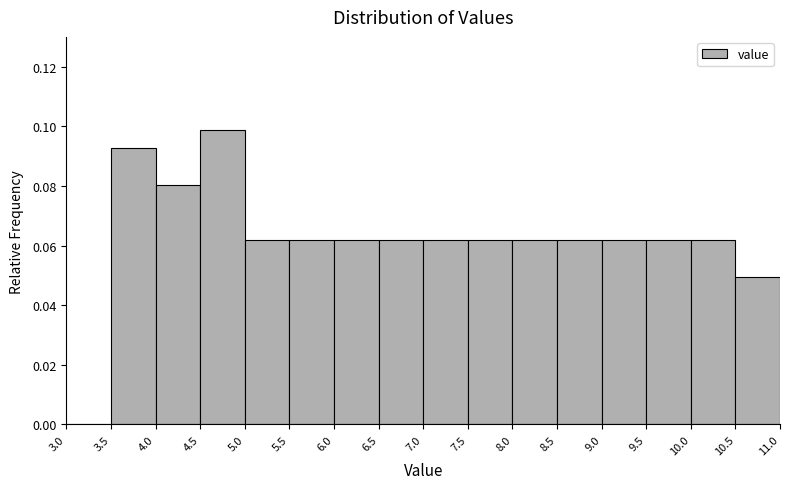

What is the height of the bar covering 5.0 to 5.5 on the x-axis? The values are not printed on the chart, so give them approximately, as read against the axis.

0.062